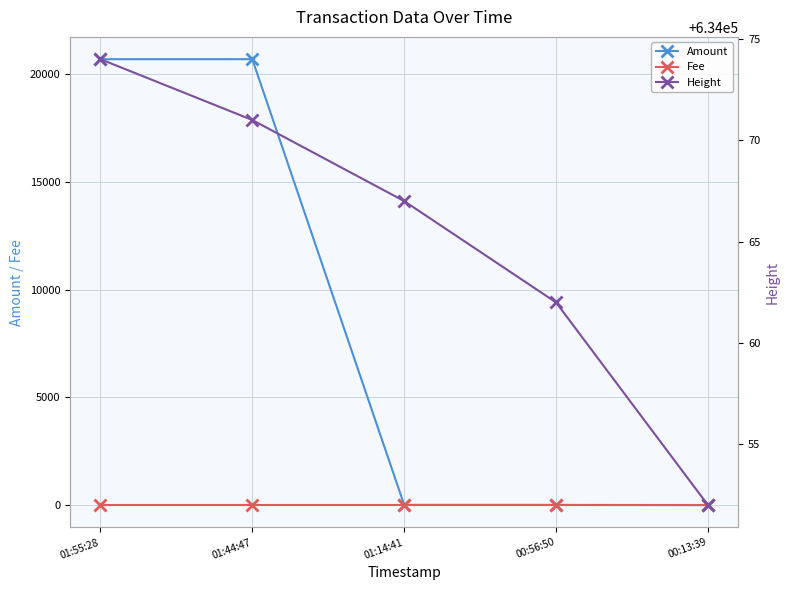

What is the sum of the Height values at 01:44:47 and 01:14:41?

1268138.0